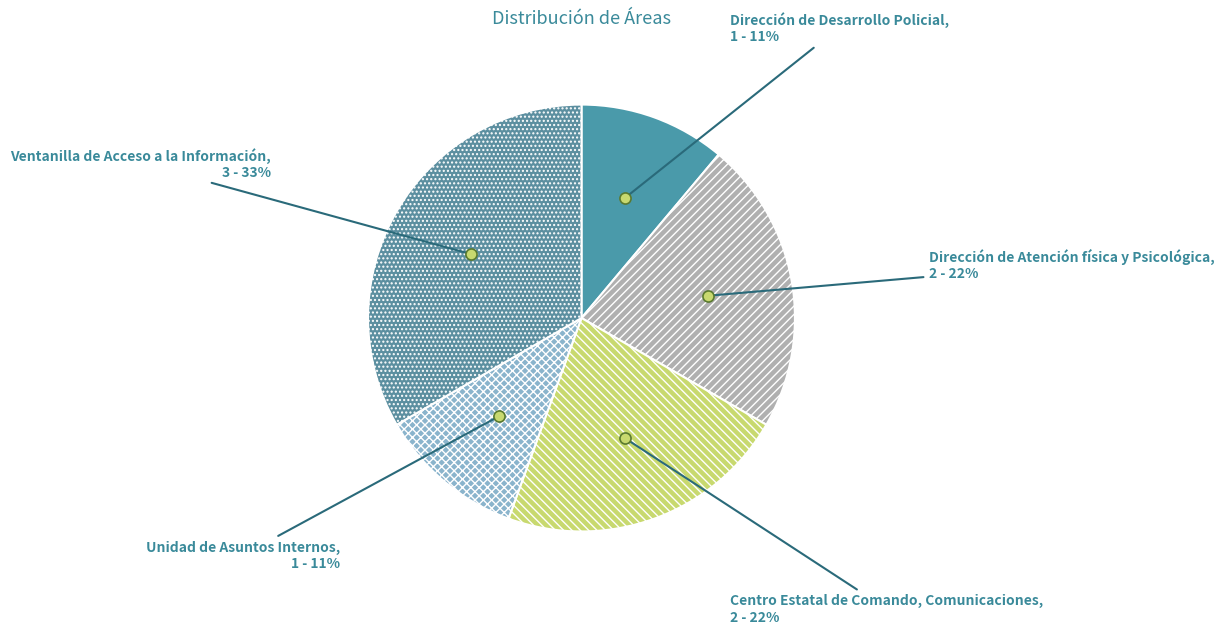

To the nearest percent, what is the average slice percentage?

20%